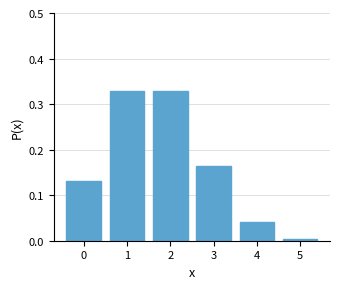

The value at 5 is 0.0. True or false?

True